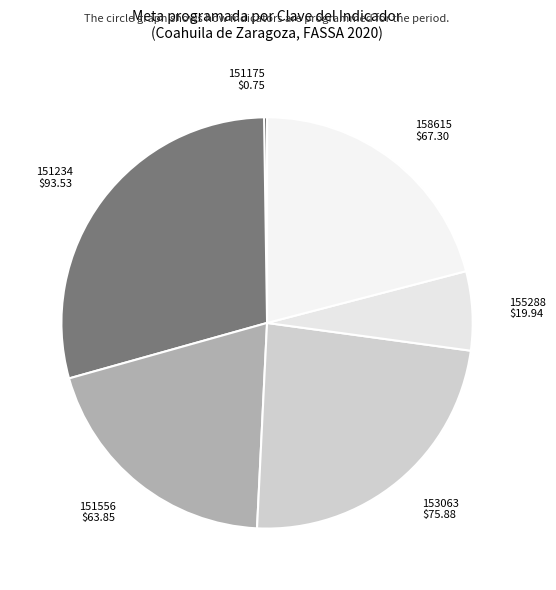

Which category has the biggest portion of the pie?

151234